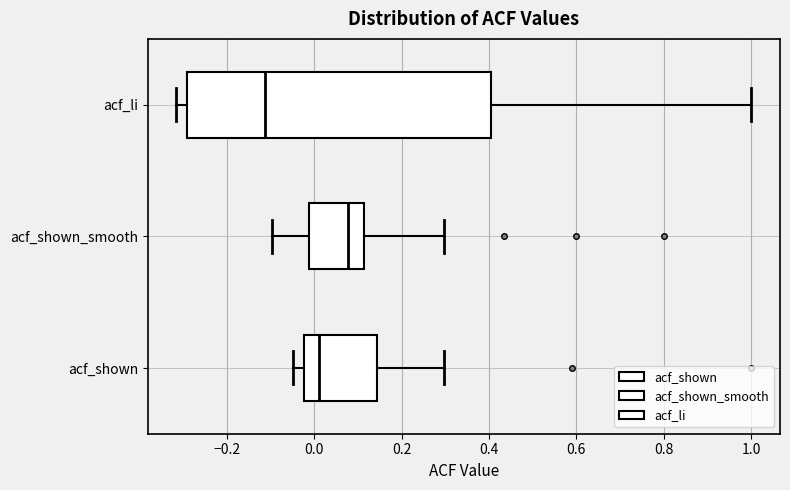

Where does the left whisker of the box for acf_shown end on the x-axis? The values are not printed on the chart, so give them approximately, as read against the axis.

-0.04